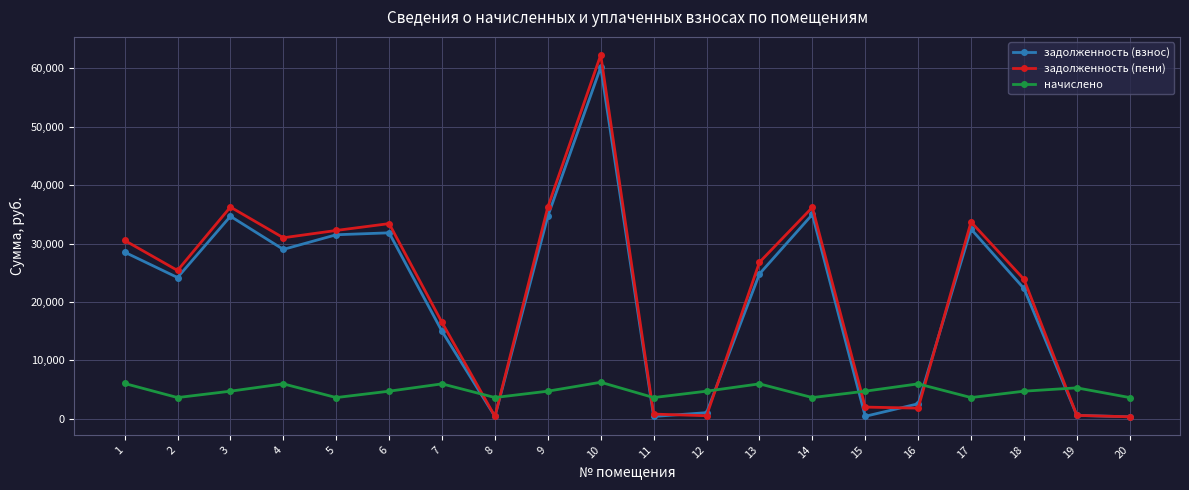

Is this an area chart (filled region under the line)?

No